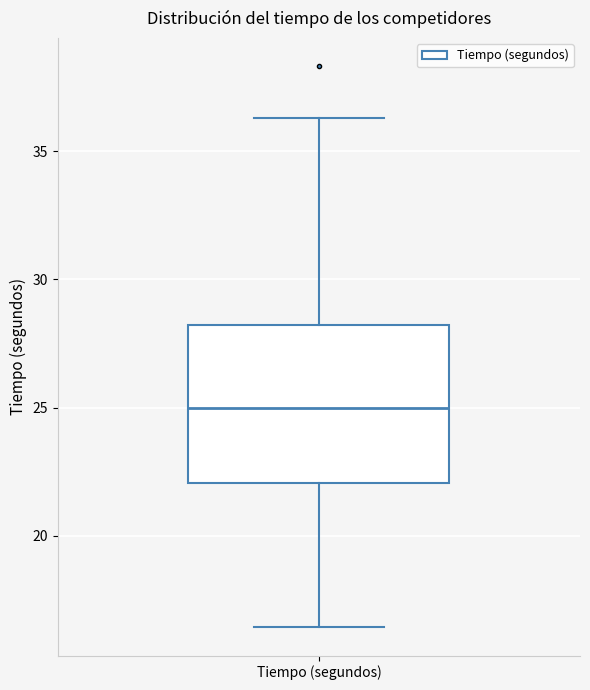

Where is the upper edge of the box for Tiempo (segundos) on the y-axis? The values are not printed on the chart, so give them approximately, as read against the axis.

28.0